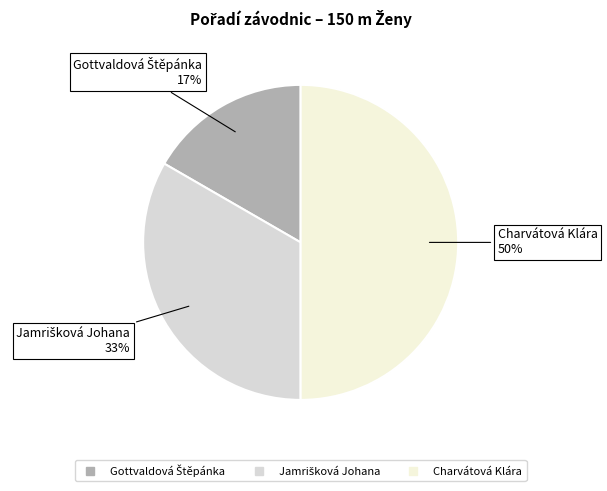

To the nearest percent, what percentage of the pie is Charvátová Klára?

50%